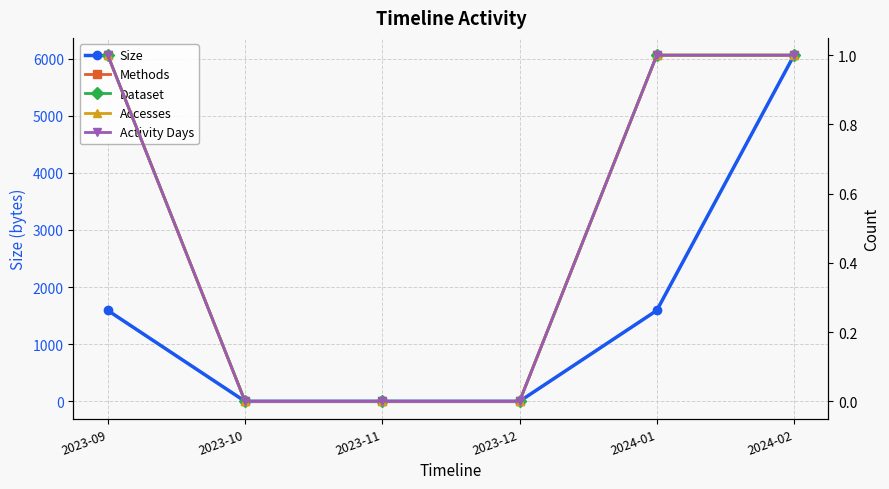

What is the label of the 4th point from the left?

2023-12